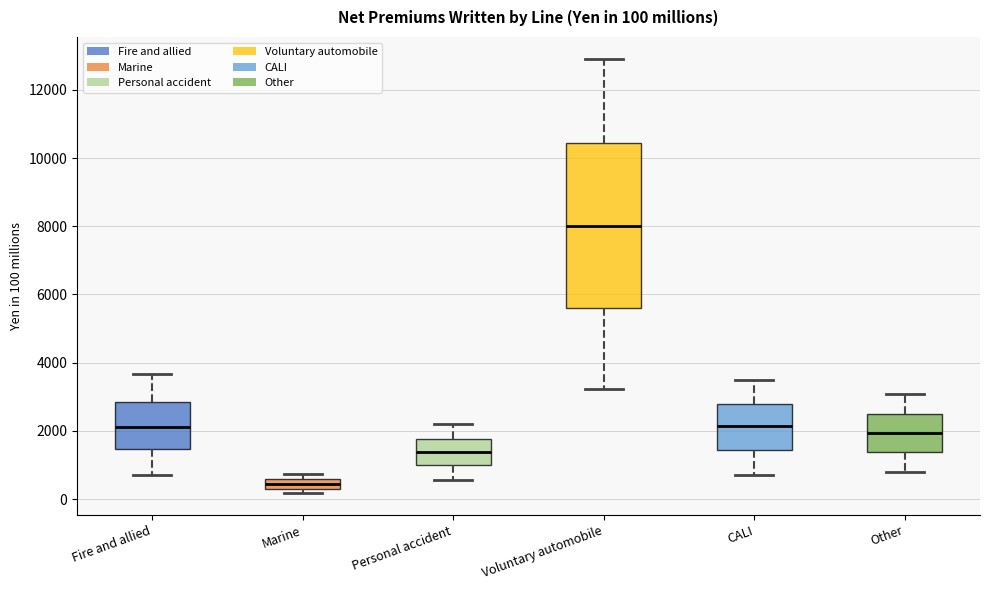

Comparing the boxes themselves (not the whiskers), which one is the tallest?

Voluntary automobile